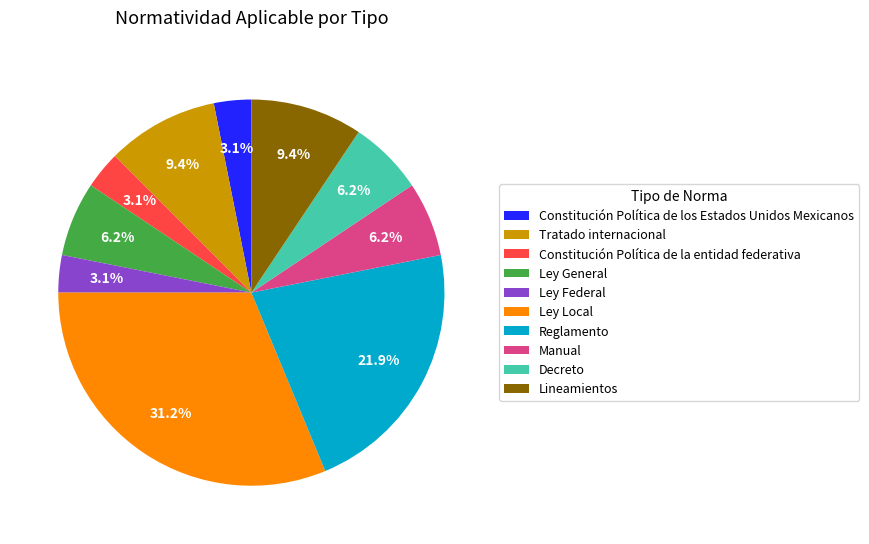

To the nearest percent, what is the difference between the Reglamento and Constitución Política de los Estados Unidos Mexicanos slice percentages?

19%